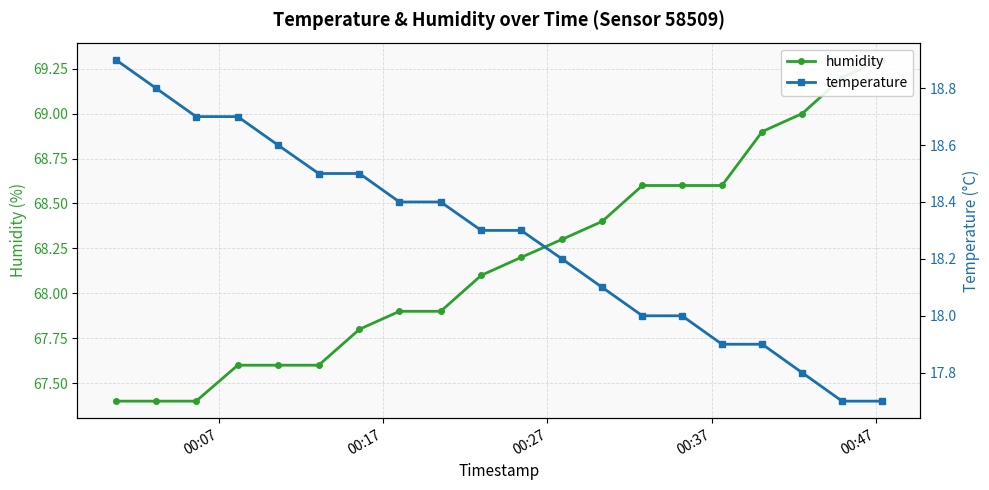

Is the value of temperature at 7 greater than the value of humidity at 7?

No